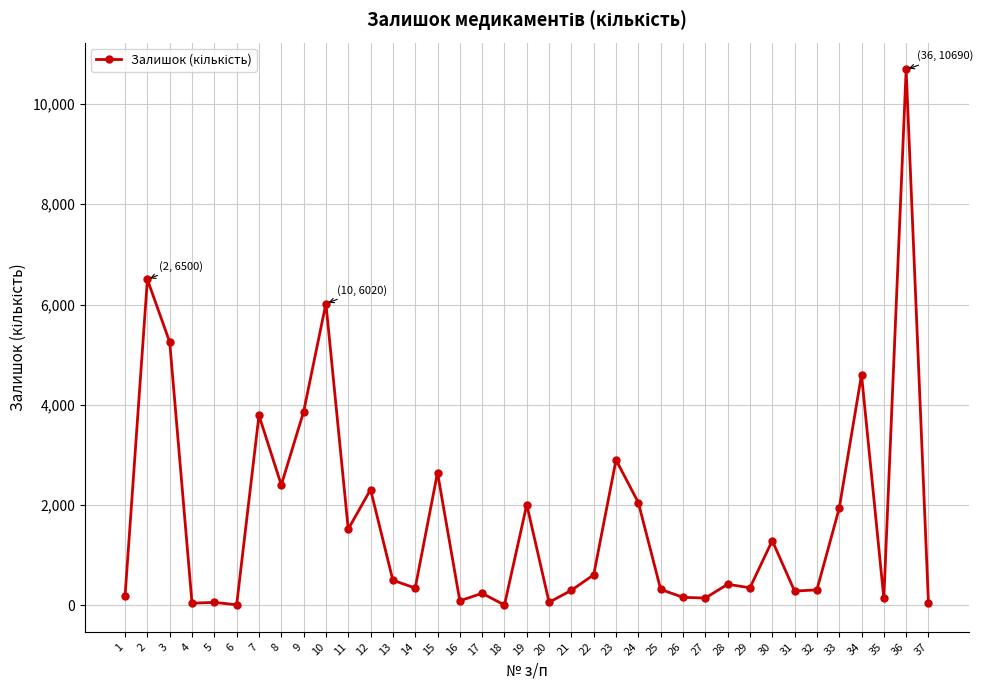

What is the maximum value shown in the chart?

10690